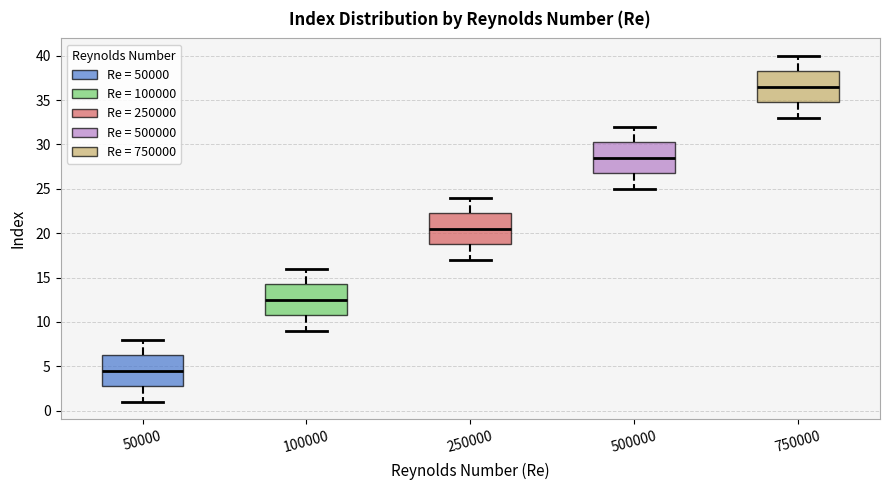

Reading left to right, transcribe this box plot: for each box, give where its median line is, the range the box spans, and where its two whiskers end, as read against the y-axis. The values are not printed on the chart, so give them approximately, as read against the axis.

50000: median 4.5, box 3.0 to 6.5, whiskers 1.0 to 8.0
100000: median 12.5, box 11.0 to 14.5, whiskers 9.0 to 16.0
250000: median 20.5, box 19.0 to 22.5, whiskers 17.0 to 24.0
500000: median 28.5, box 27.0 to 30.5, whiskers 25.0 to 32.0
750000: median 36.5, box 35.0 to 38.5, whiskers 33.0 to 40.0